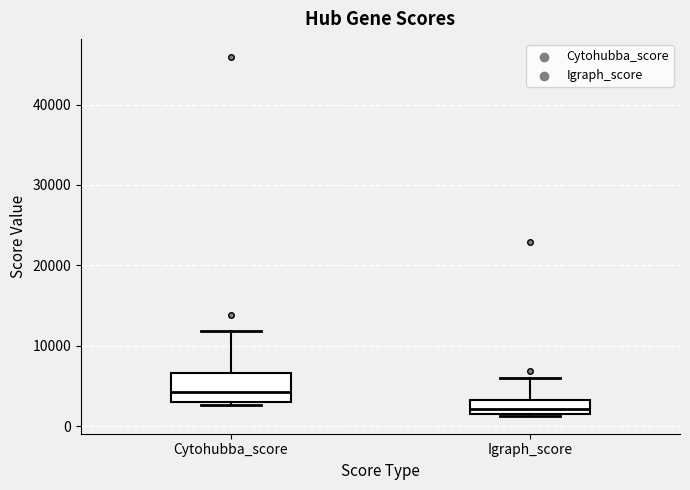

Which box is the tallest, from its lower edge to its upper edge?

Cytohubba_score